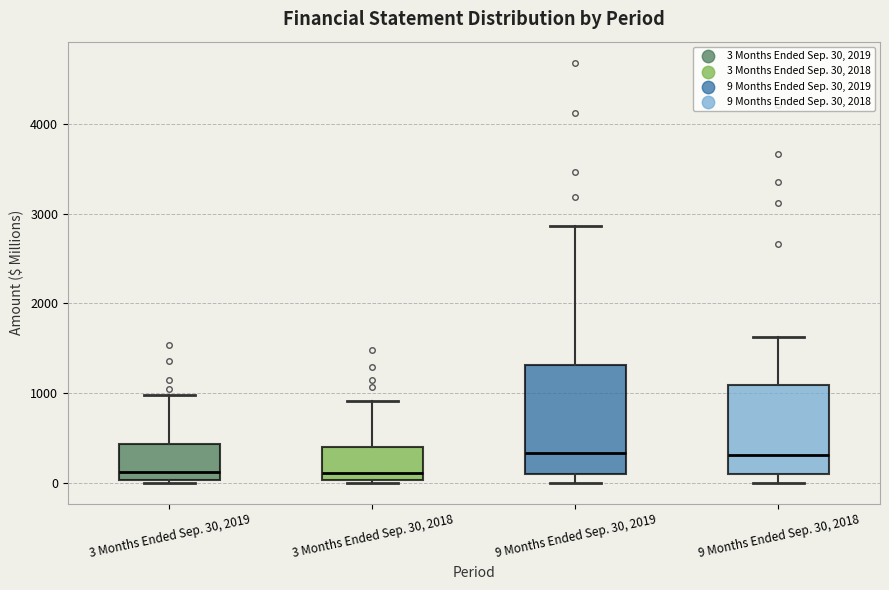

Which box is the tallest, from its lower edge to its upper edge?

9 Months Ended Sep. 30, 2019